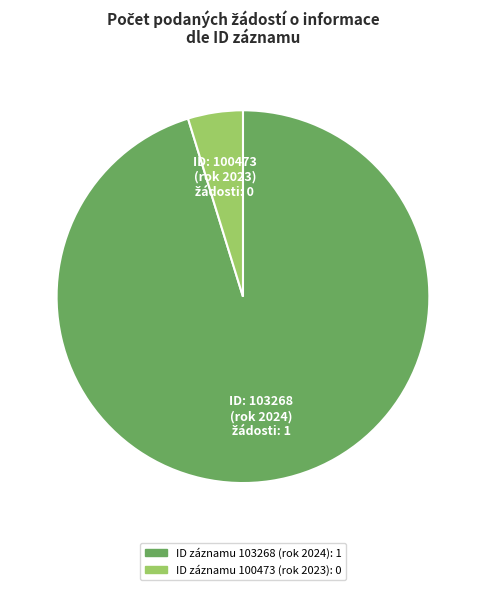

Is there a majority slice in this chart?

Yes